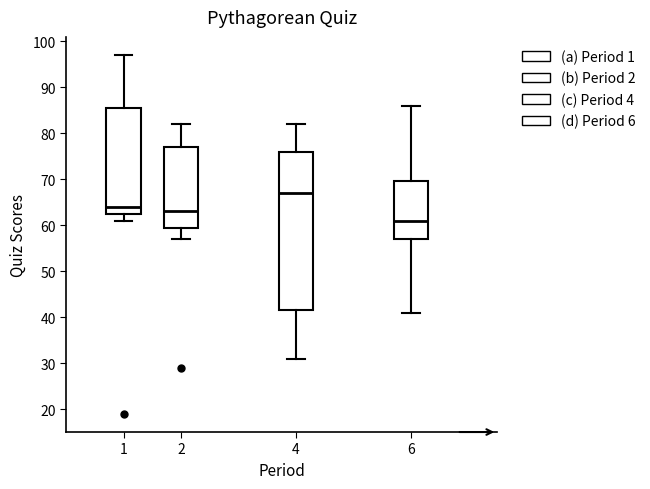

Comparing the boxes themselves (not the whiskers), which one is the tallest?

4